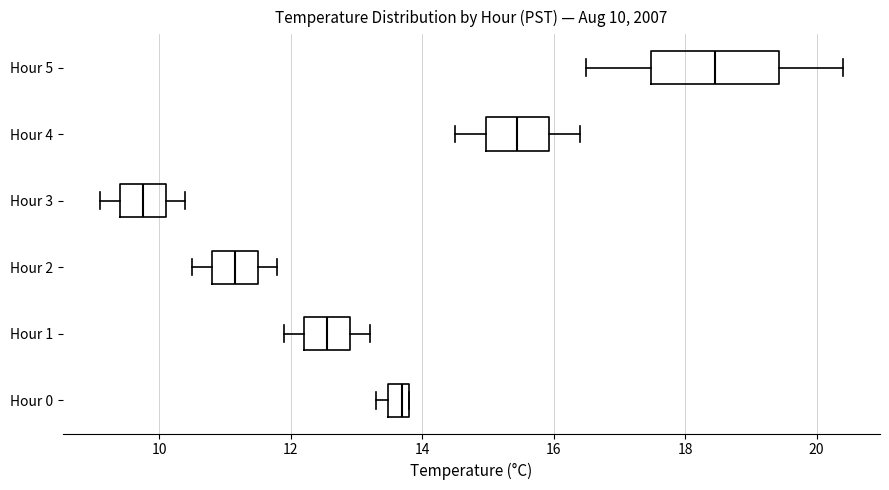

Which box's median line is the furthest to the left?

Hour 3